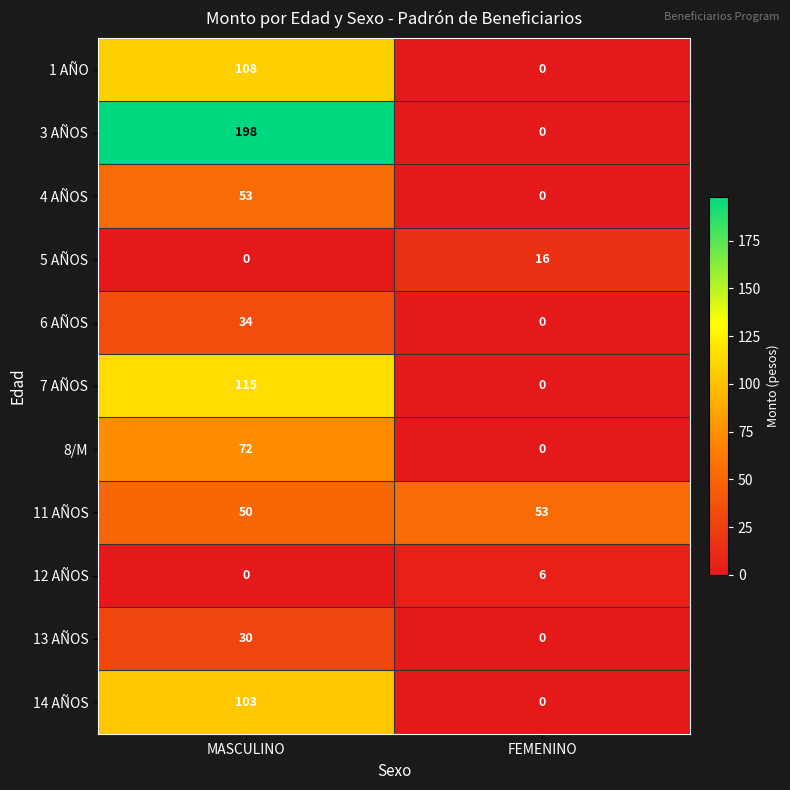

Reading right to left, what are all the values shown in this chart?

1 AÑO: 0	108
3 AÑOS: 0	198
4 AÑOS: 0	53
5 AÑOS: 16	0
6 AÑOS: 0	34
7 AÑOS: 0	115
8/M: 0	72
11 AÑOS: 53	50
12 AÑOS: 6	0
13 AÑOS: 0	30
14 AÑOS: 0	103